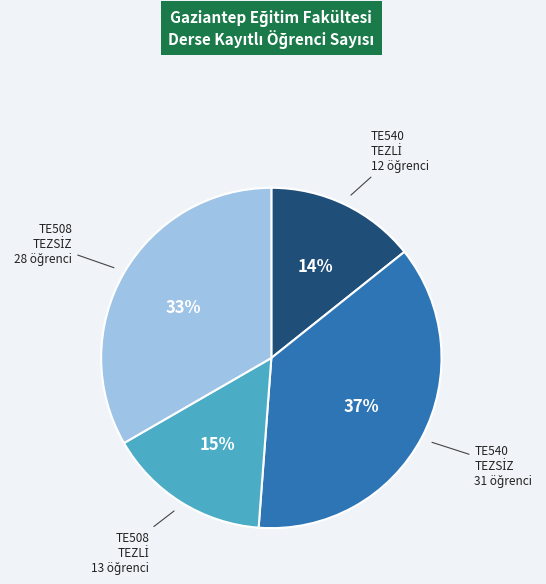

Is there a majority slice in this chart?

No